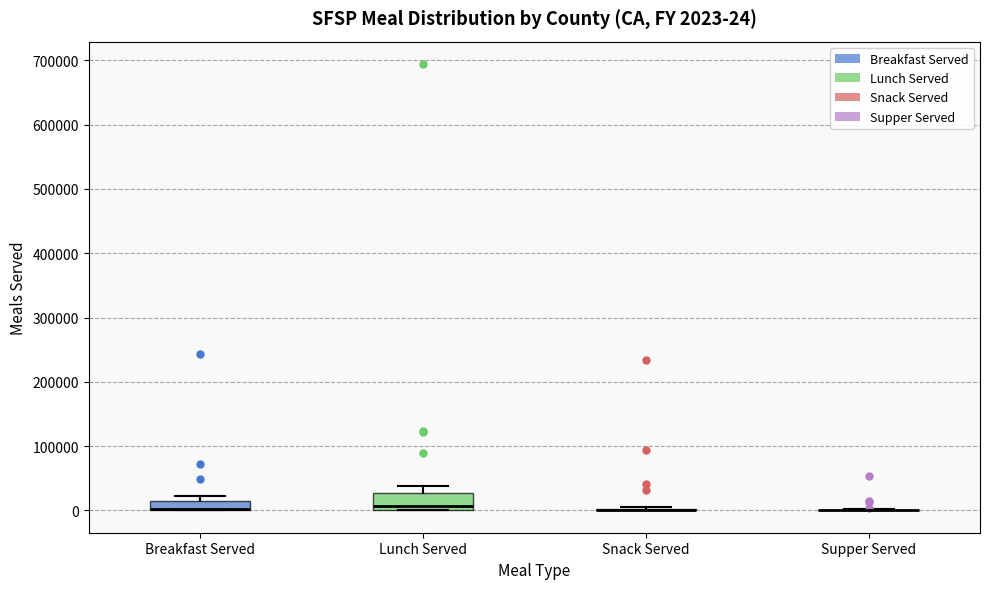

Comparing the boxes themselves (not the whiskers), which one is the tallest?

Lunch Served